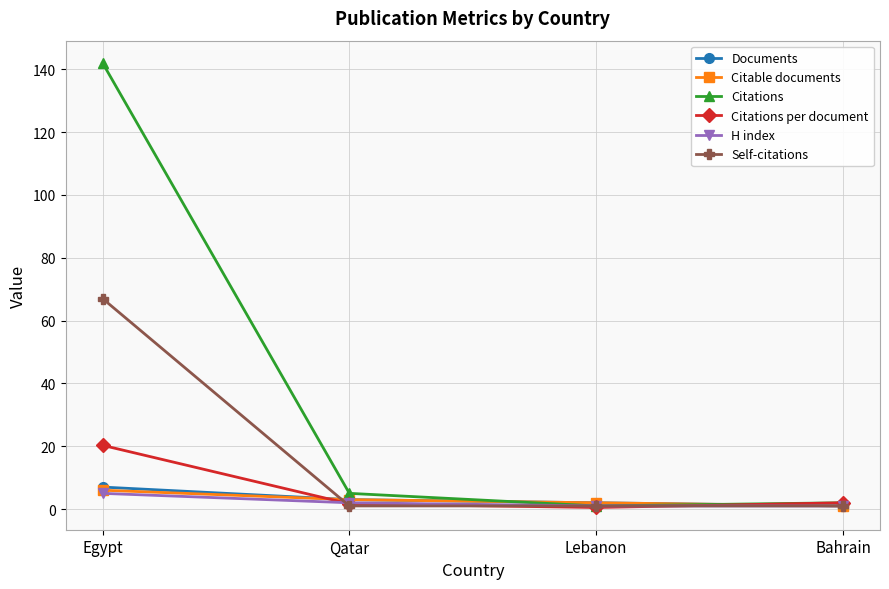

The H index series shows 1.0 at Lebanon. True or false?

True